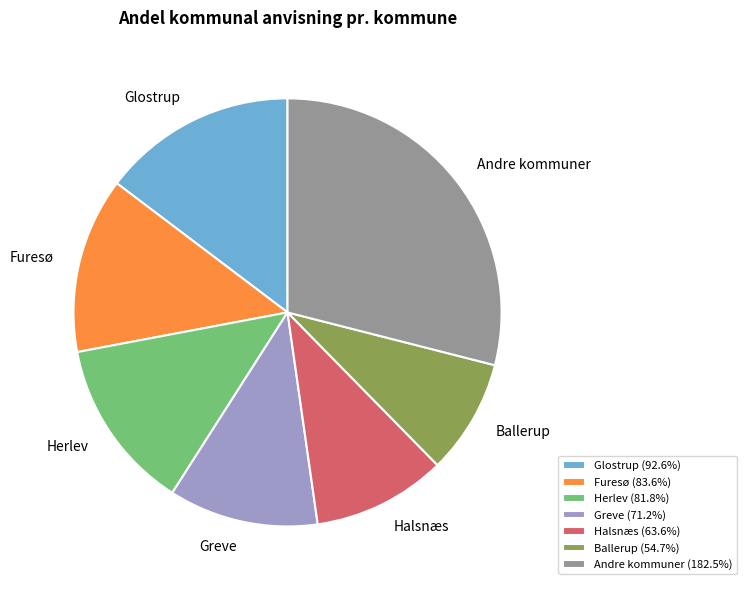

Is there a majority slice in this chart?

No